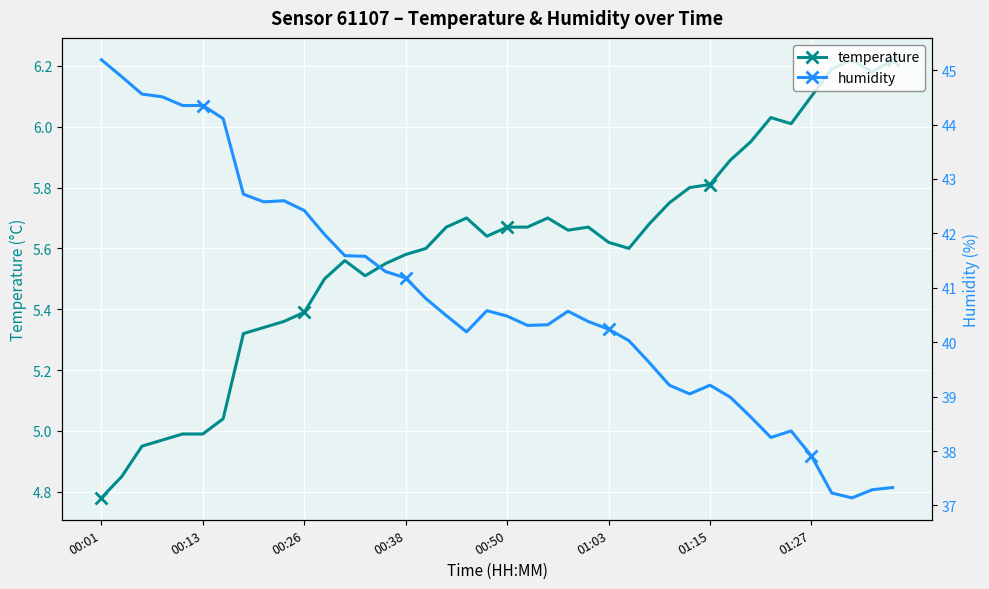

True or false: temperature has more than 1 interior local peaks.

True